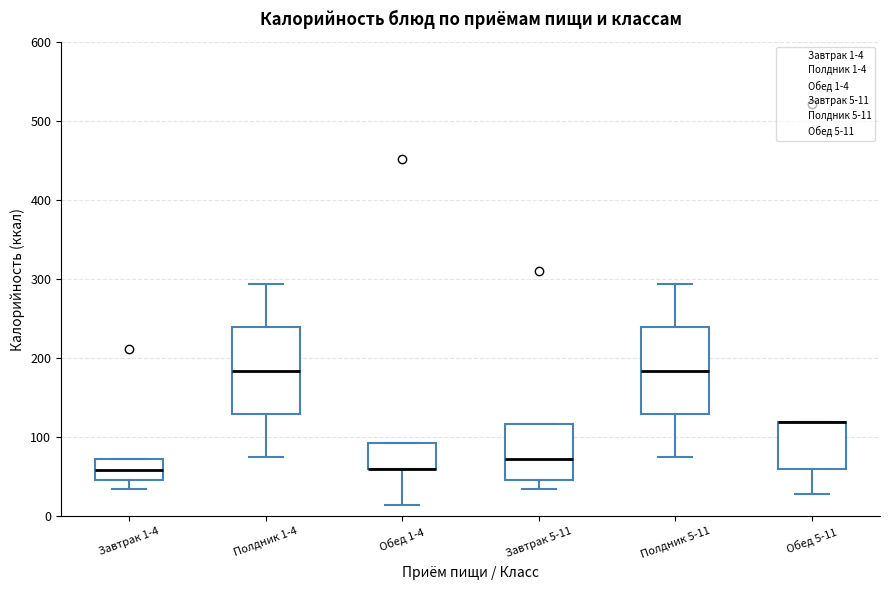

Reading left to right, transcribe this box plot: for each box, give where its median line is, the range the box spans, and where its two whiskers end, as read against the y-axis. The values are not printed on the chart, so give them approximately, as read against the axis.

Завтрак 1-4: median 60, box 50 to 70, whiskers 40 to 70
Полдник 1-4: median 180, box 130 to 240, whiskers 80 to 290
Обед 1-4: median 60 (drawn on the box's lower edge), box 60 to 90, whiskers 10 to 90
Завтрак 5-11: median 70, box 50 to 120, whiskers 40 to 120
Полдник 5-11: median 180, box 130 to 240, whiskers 80 to 290
Обед 5-11: median 120 (drawn on the box's upper edge), box 60 to 120, whiskers 30 to 120